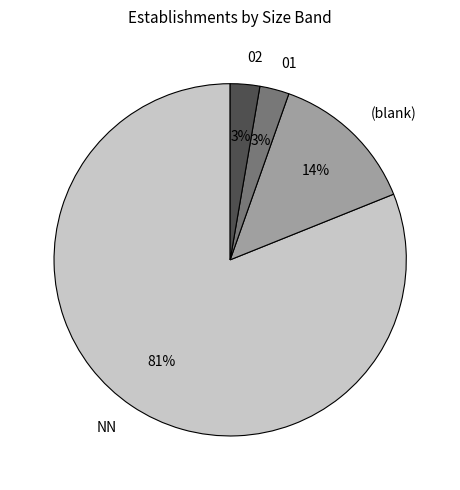

True or false: 01 accounts for 3% of the total.

True